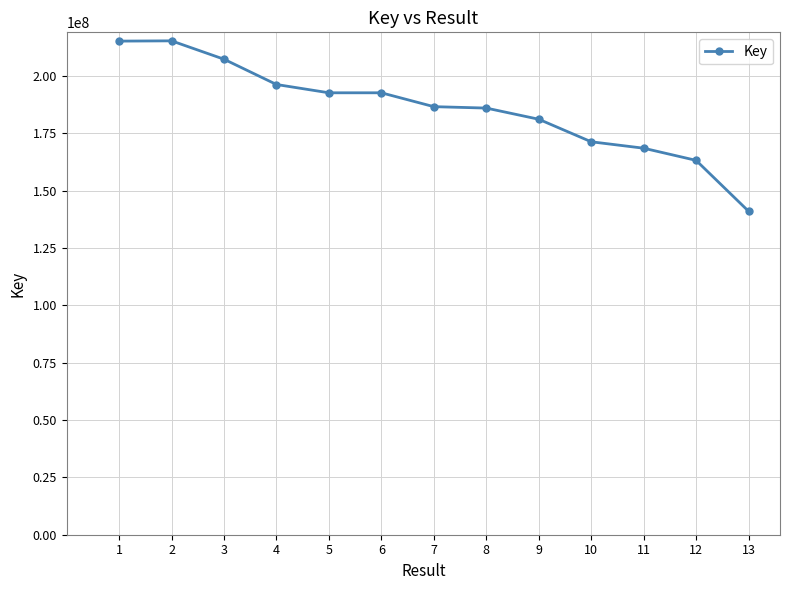

At which category does the chart reach its minimum across all series?

13